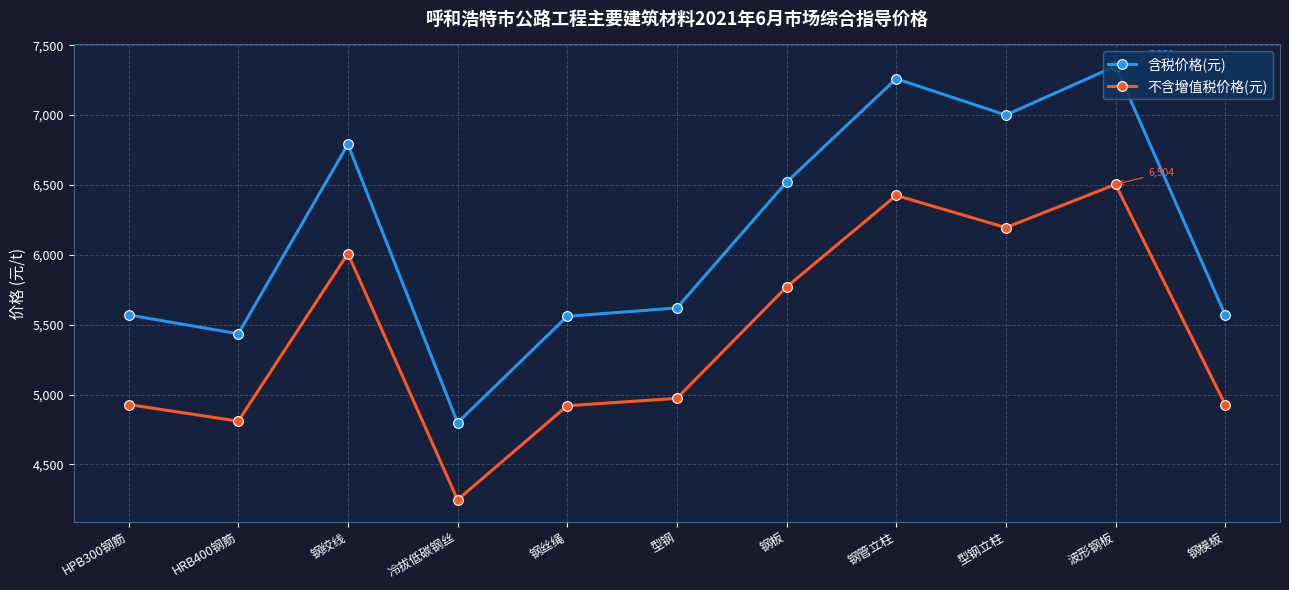

How many lines are shown in the chart?

2